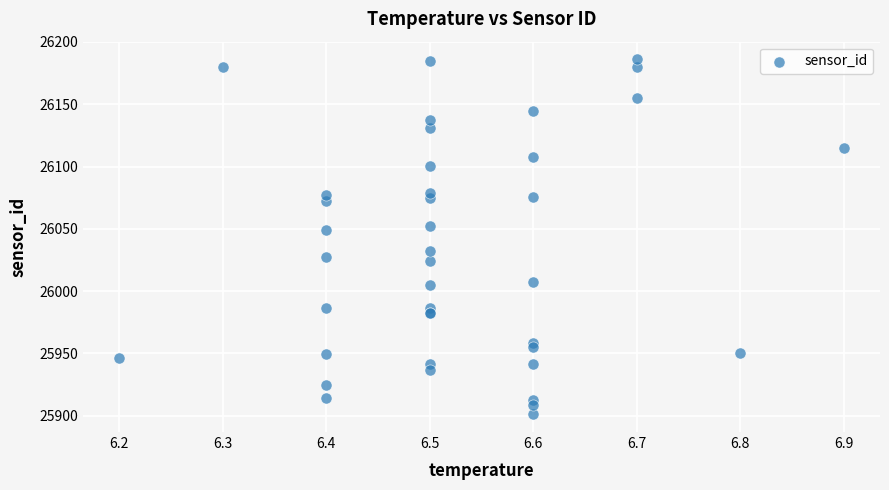

What Y value in the scatter plot is closest to 26043?

26049.3